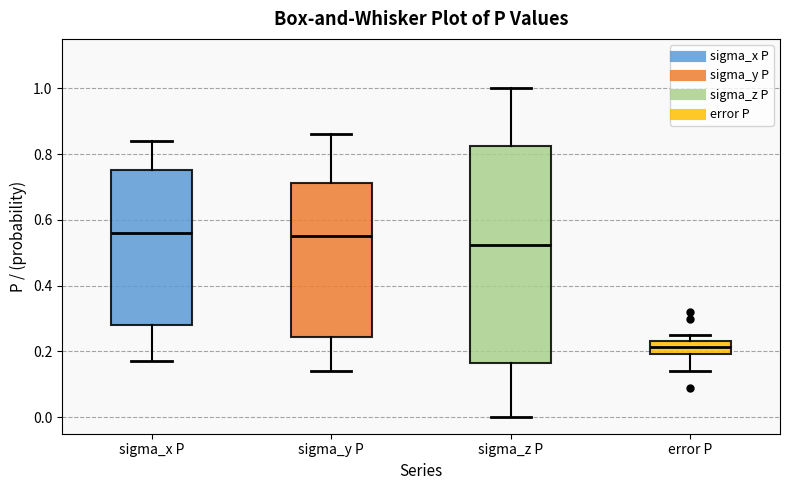

Reading left to right, read every box against the y-axis: the position of its median line, the range the box covers, and the ends of its whiskers. The values are not printed on the chart, so give them approximately, as read against the axis.

sigma_x P: median 0.56, box 0.28 to 0.76, whiskers 0.18 to 0.84
sigma_y P: median 0.56, box 0.24 to 0.72, whiskers 0.14 to 0.86
sigma_z P: median 0.52, box 0.16 to 0.82, whiskers 0.00 to 1.00
error P: median 0.22, box 0.20 to 0.24, whiskers 0.14 to 0.26